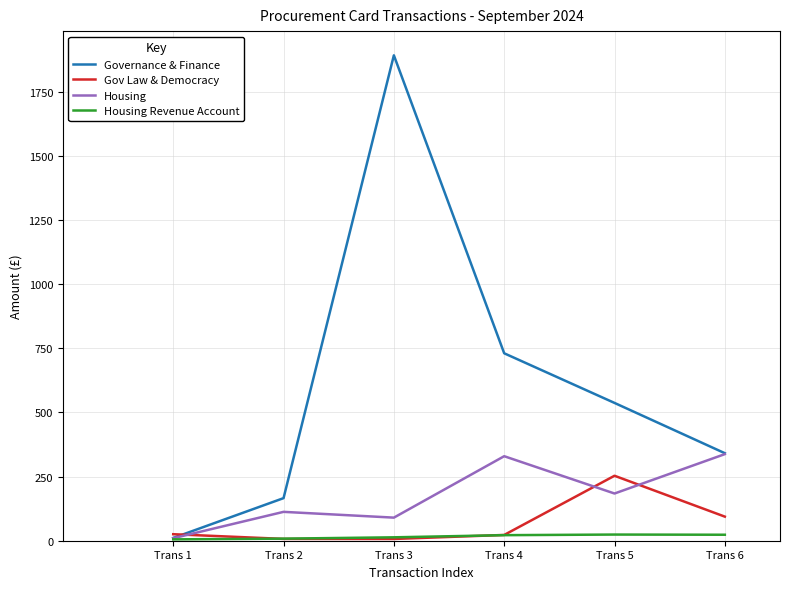

Where is the first local maximum for Housing?

Trans 2